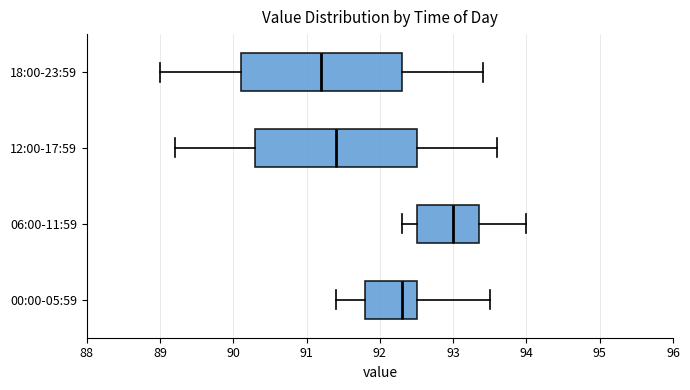

Reading bottom to top, read every box against the x-axis: the position of its median line, the range the box covers, and the ends of its whiskers. The values are not printed on the chart, so give them approximately, as read against the axis.

00:00-05:59: median 92.3, box 91.8 to 92.5, whiskers 91.4 to 93.5
06:00-11:59: median 93.0, box 92.5 to 93.4, whiskers 92.3 to 94.0
12:00-17:59: median 91.4, box 90.3 to 92.5, whiskers 89.2 to 93.6
18:00-23:59: median 91.2, box 90.1 to 92.3, whiskers 89.0 to 93.4